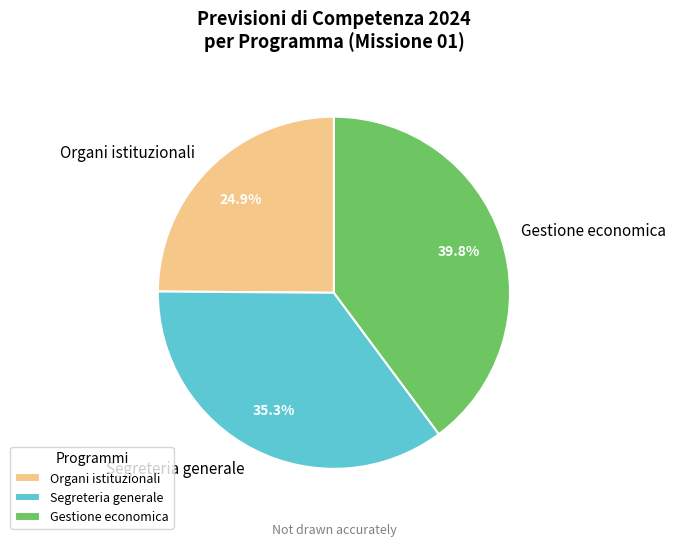

Which slice is the smallest?

Organi istituzionali